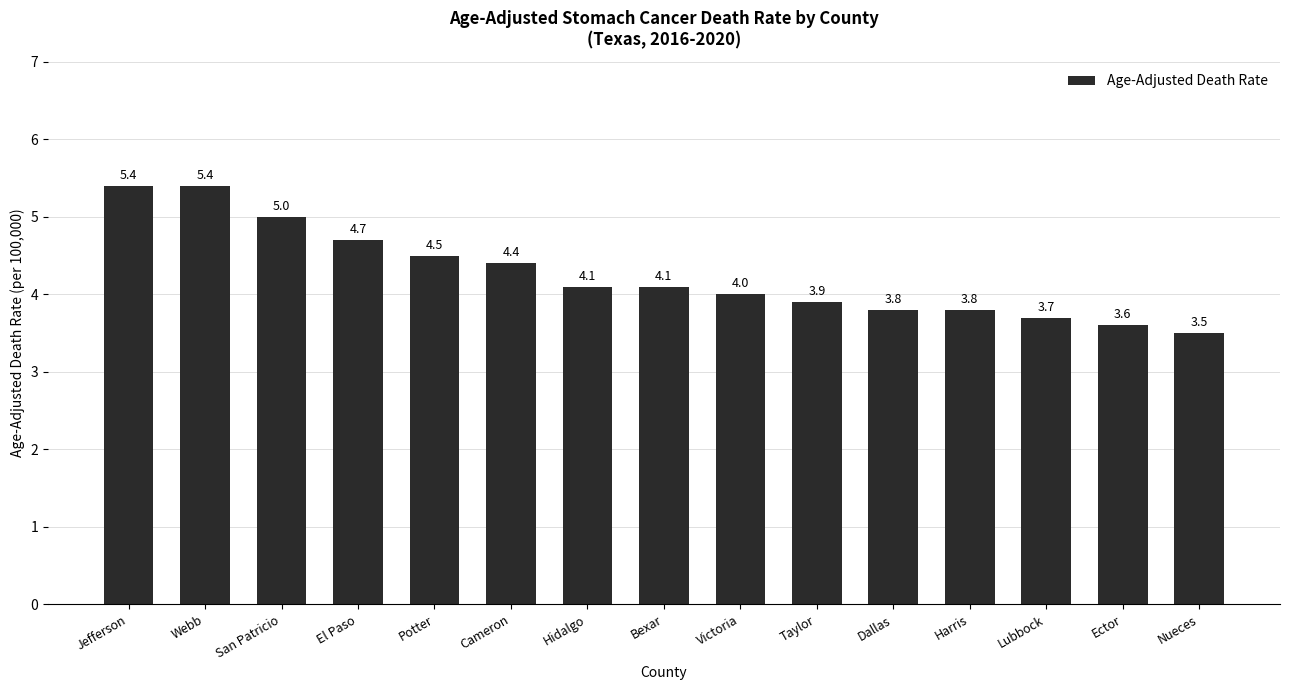

What is the average value?

4.3